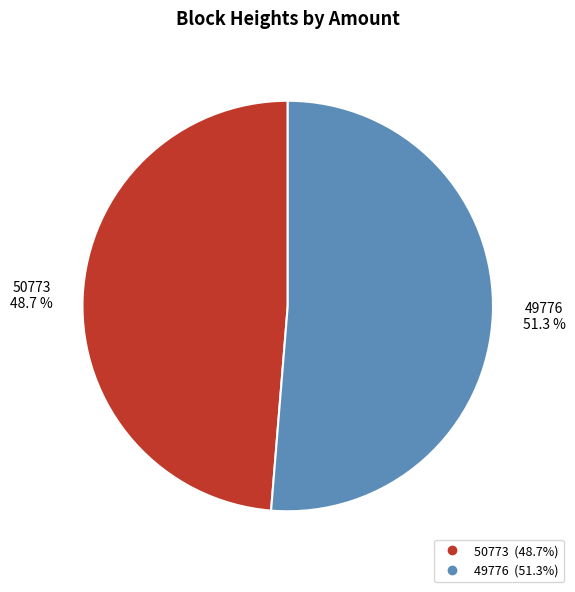

Which category has the biggest portion of the pie?

49776